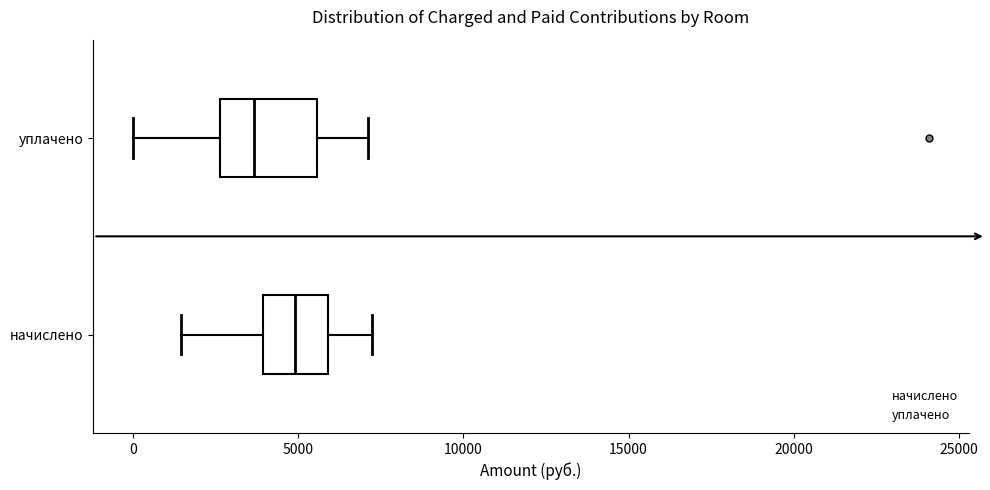

Reading bottom to top, transcribe this box plot: for each box, give where its median line is, the range the box spans, and where its two whiskers end, as read against the x-axis. The values are not printed on the chart, so give them approximately, as read against the axis.

начислено: median 5000, box 4000 to 6000, whiskers 1500 to 7000
уплачено: median 3500, box 2500 to 5500, whiskers 0 to 7000